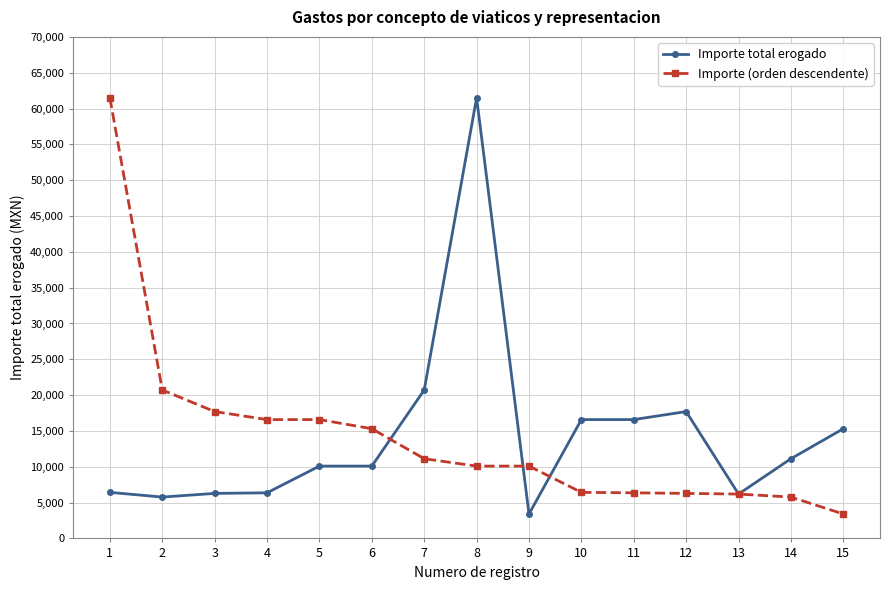

Rank the series at 2 from highest to lowest value.

Importe (orden descendente), Importe total erogado